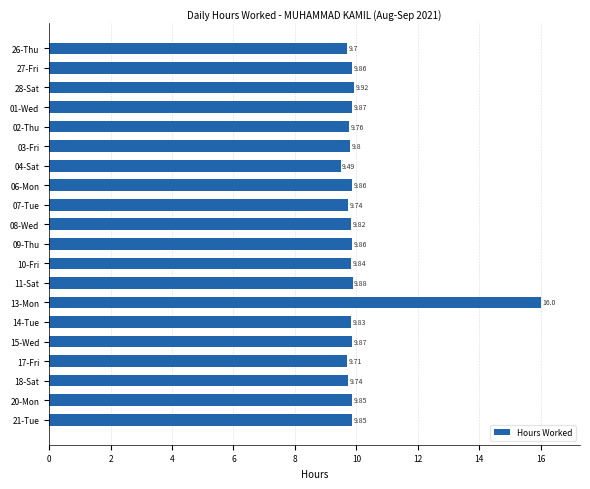

What is the change in value from 26-Thu to 13-Mon?

+6.3